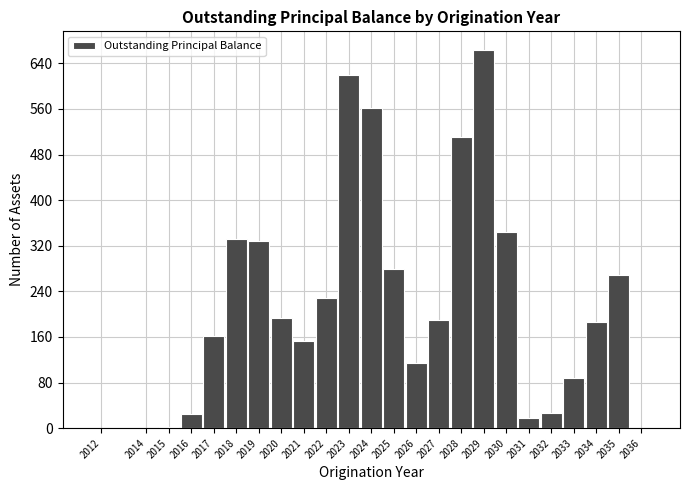

The value at 2022 is 228. True or false?

True